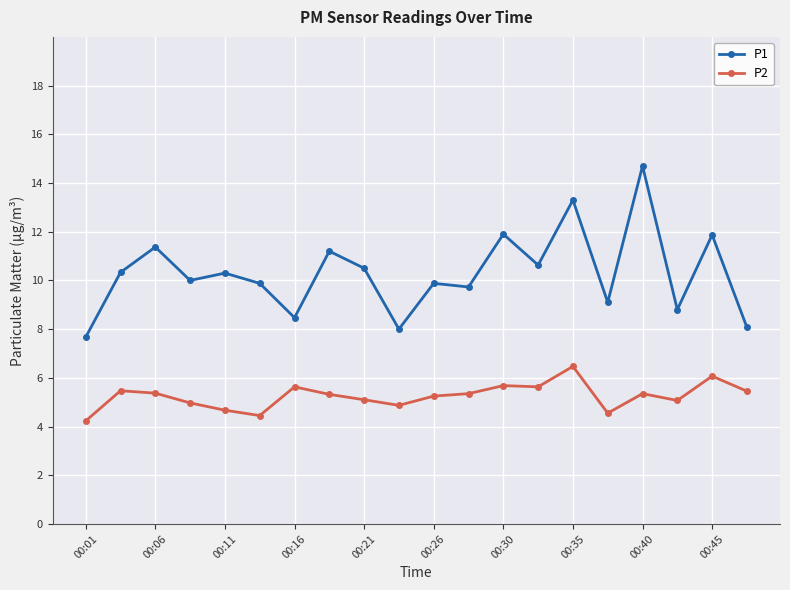

Count the number of categories in the chart.

20